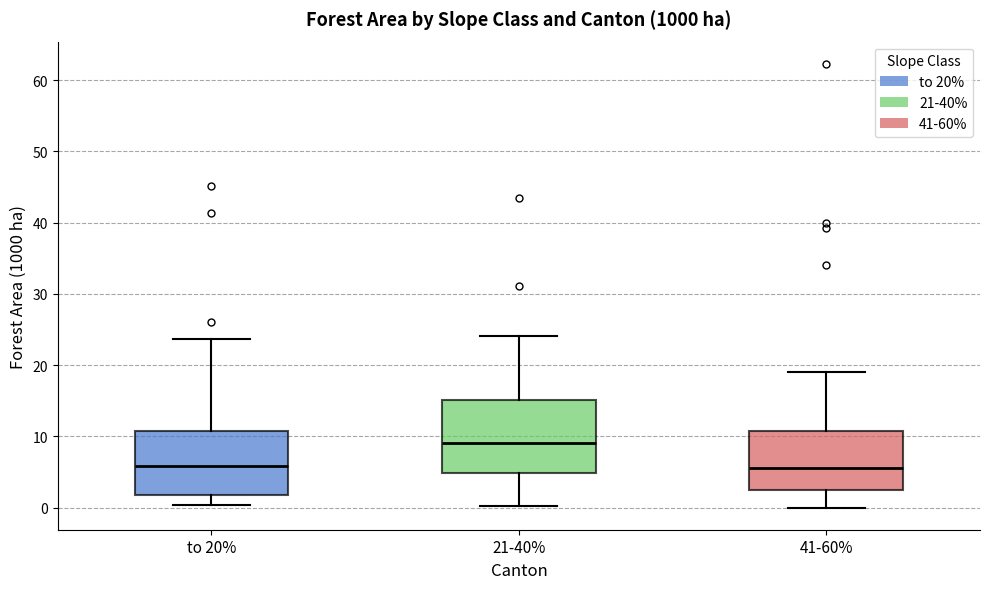

Reading left to right, transcribe this box plot: for each box, give where its median line is, the range the box spans, and where its two whiskers end, as read against the y-axis. The values are not printed on the chart, so give them approximately, as read against the axis.

to 20%: median 6, box 2 to 11, whiskers 0 to 24
21-40%: median 9, box 5 to 15, whiskers 0 to 24
41-60%: median 6, box 2 to 11, whiskers 0 to 19